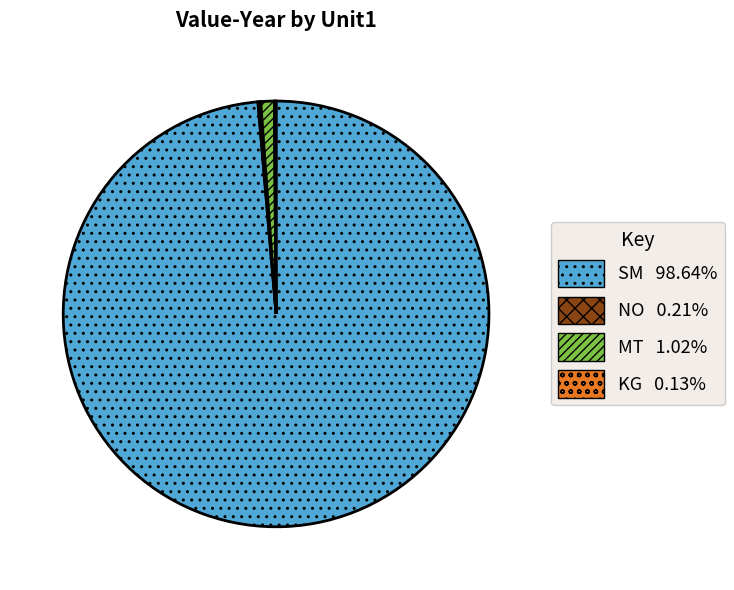

Is there any slice that represents more than half of the pie?

Yes